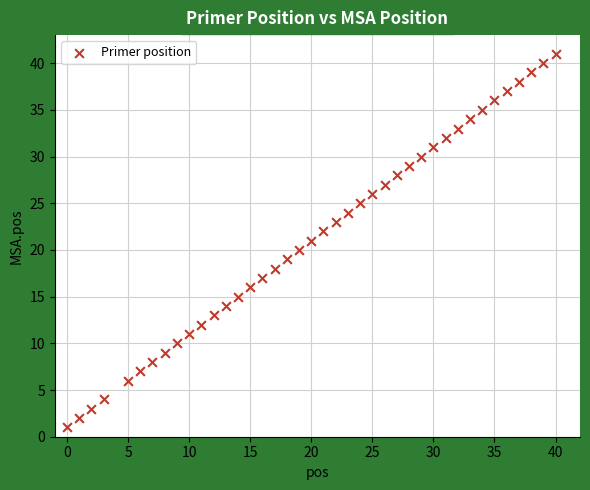

What is the range of X values (max minus min)?

40